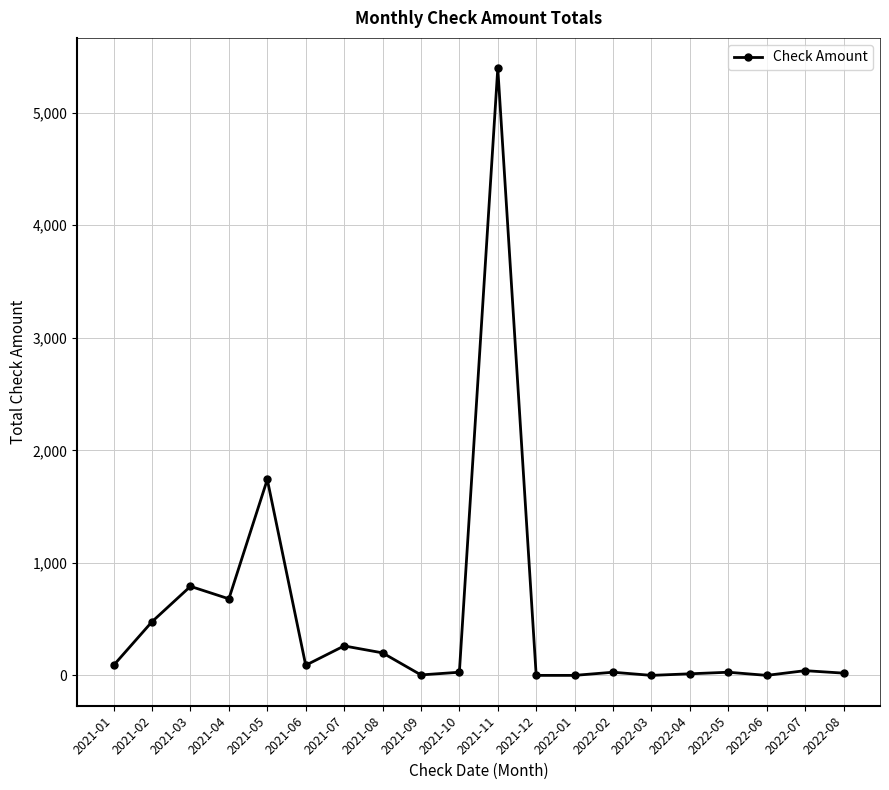

What is the change in value from 2021-08 to 2022-06?

-200.0